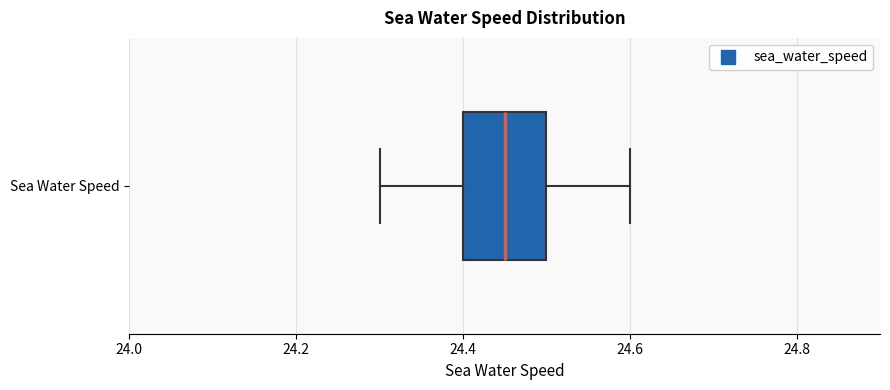

Transcribe this box plot: give where the median line is, the range the box spans, and where the two whiskers end, as read against the x-axis. The values are not printed on the chart, so give them approximately, as read against the axis.

median 24.46, box 24.40 to 24.50, whiskers 24.30 to 24.60